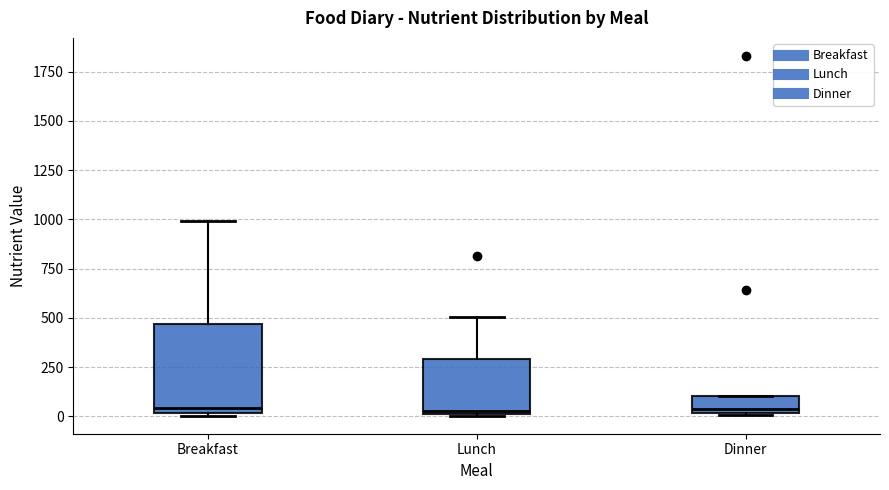

Where does the median line of the box for Dinner sit on the y-axis? The values are not printed on the chart, so give them approximately, as read against the axis.

50